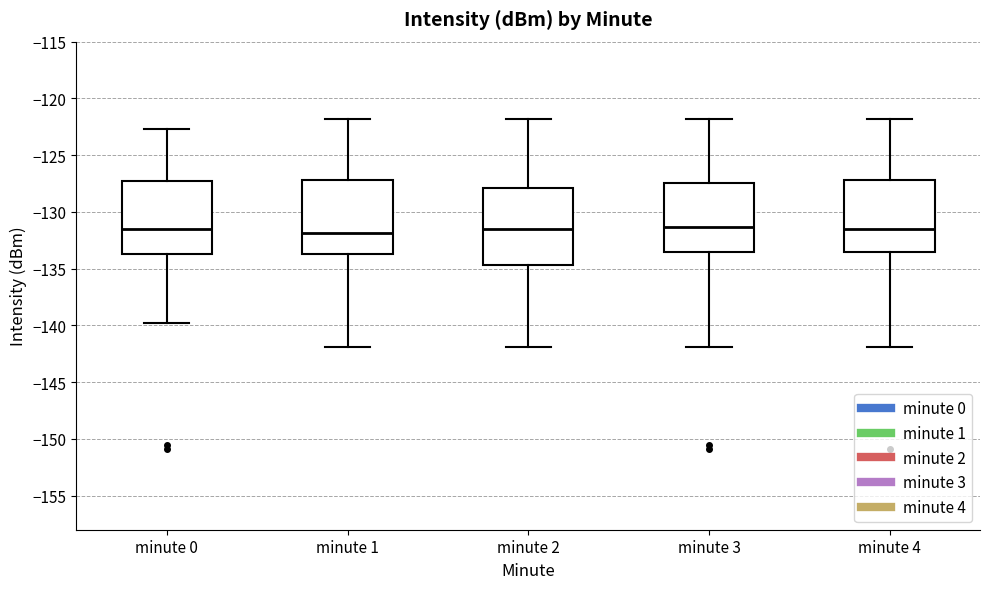

Reading left to right, read every box against the y-axis: the position of its median line, the range the box covers, and the ends of its whiskers. The values are not printed on the chart, so give them approximately, as read against the axis.

minute 0: median -131.5, box -133.5 to -127.5, whiskers -140.0 to -122.5
minute 1: median -132.0, box -133.5 to -127.0, whiskers -142.0 to -122.0
minute 2: median -131.5, box -134.5 to -128.0, whiskers -142.0 to -122.0
minute 3: median -131.5, box -133.5 to -127.5, whiskers -142.0 to -122.0
minute 4: median -131.5, box -133.5 to -127.0, whiskers -142.0 to -122.0